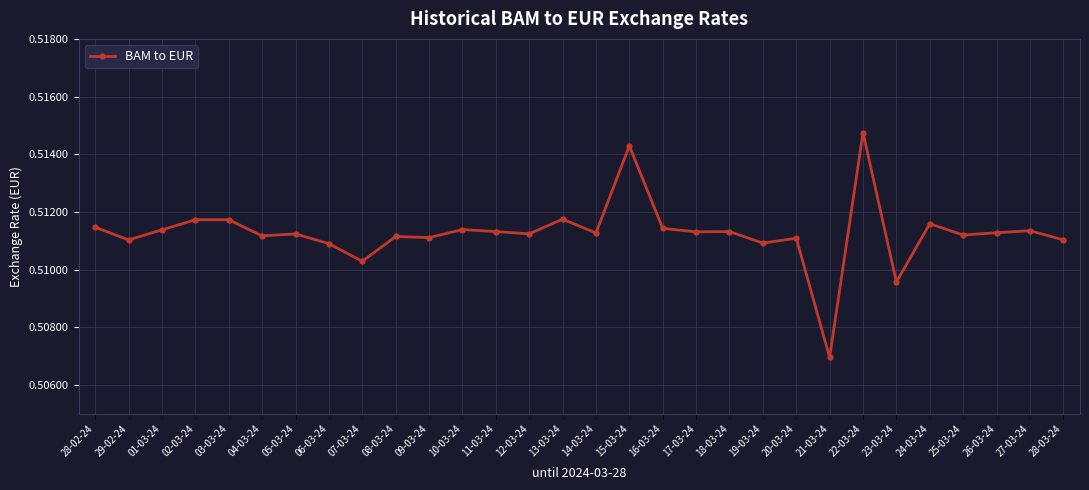

Does the chart display data point markers on the line(s)?

Yes